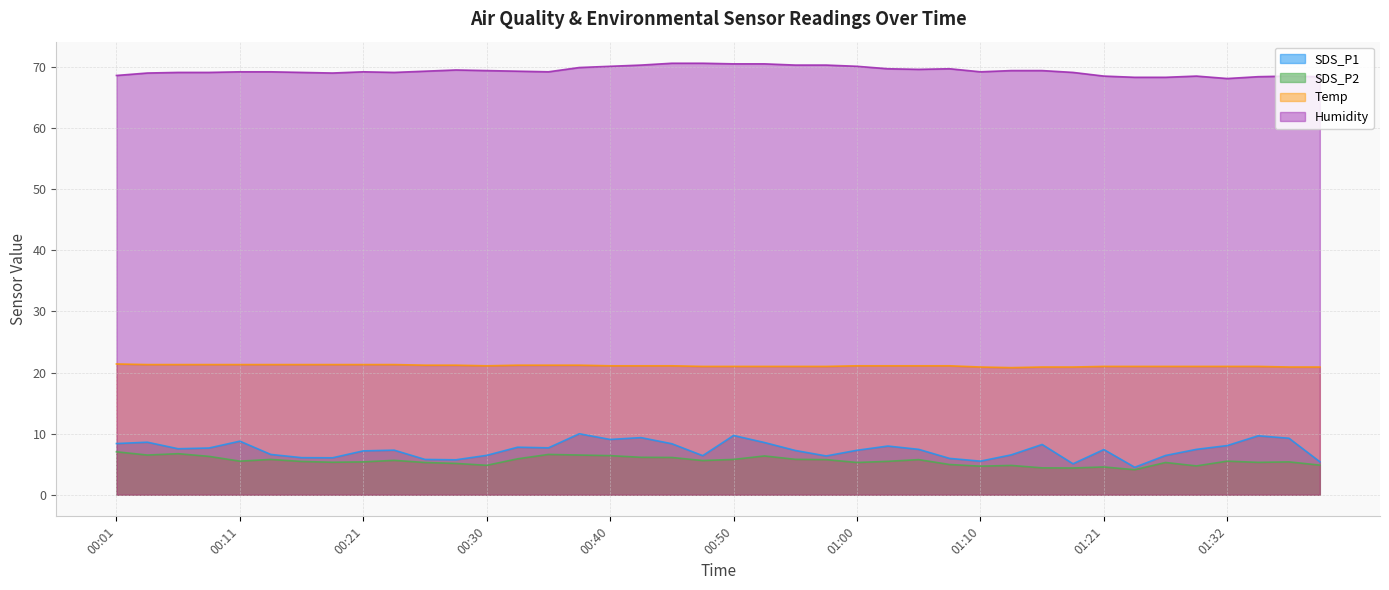

True or false: Humidity and SDS_P2 intersect in this chart.

False